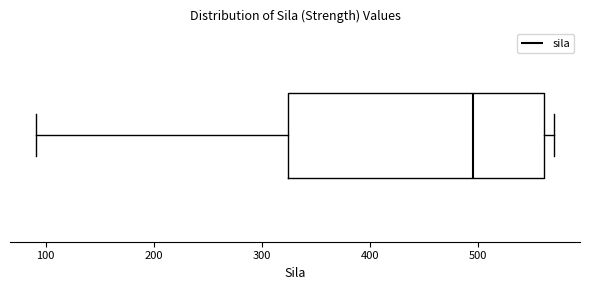

Transcribe this box plot: give where the median line is, the range the box spans, and where the two whiskers end, as read against the x-axis. The values are not printed on the chart, so give them approximately, as read against the axis.

median 500, box 320 to 560, whiskers 90 to 570